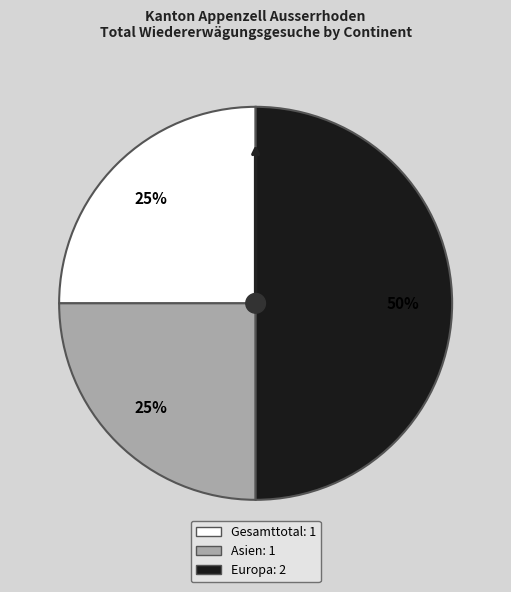

Which has a higher value, Asien or Europa?

Europa